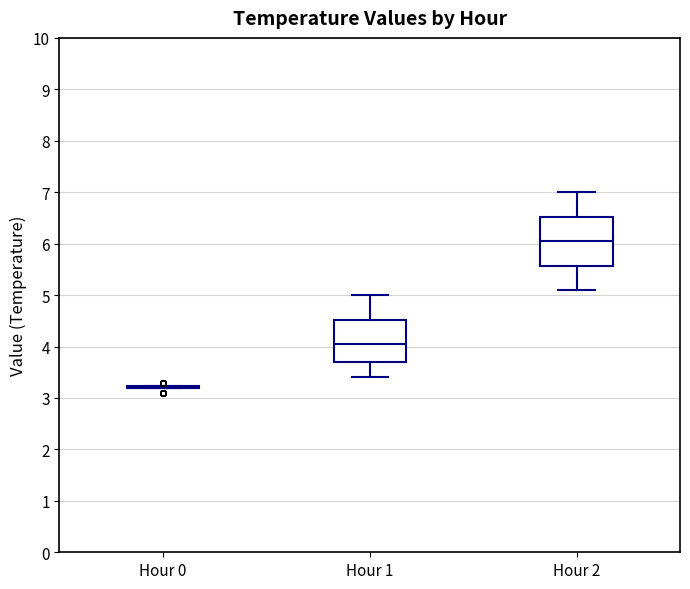

Where is the upper edge of the box for Hour 1 on the y-axis? The values are not printed on the chart, so give them approximately, as read against the axis.

4.5